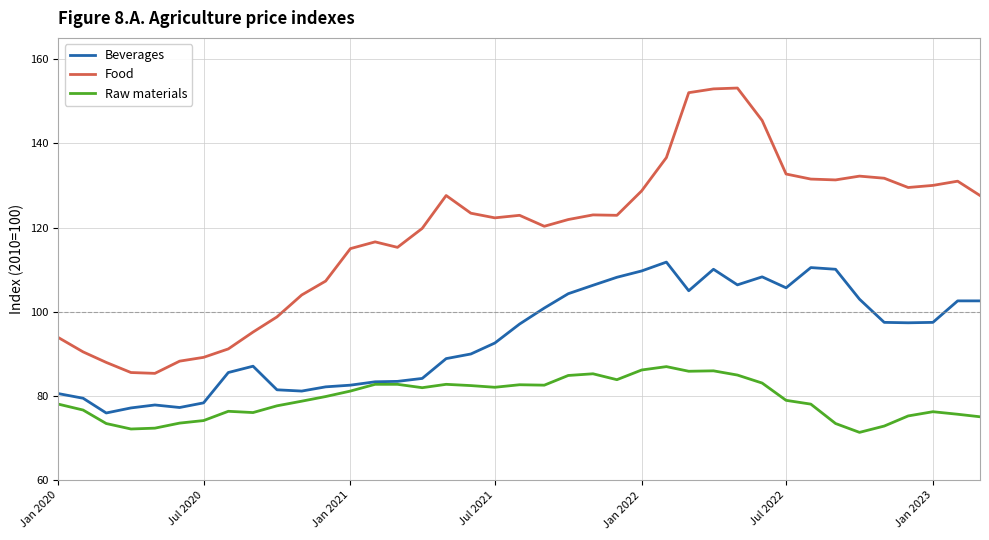

What is the lowest value of the Food series?

85.4